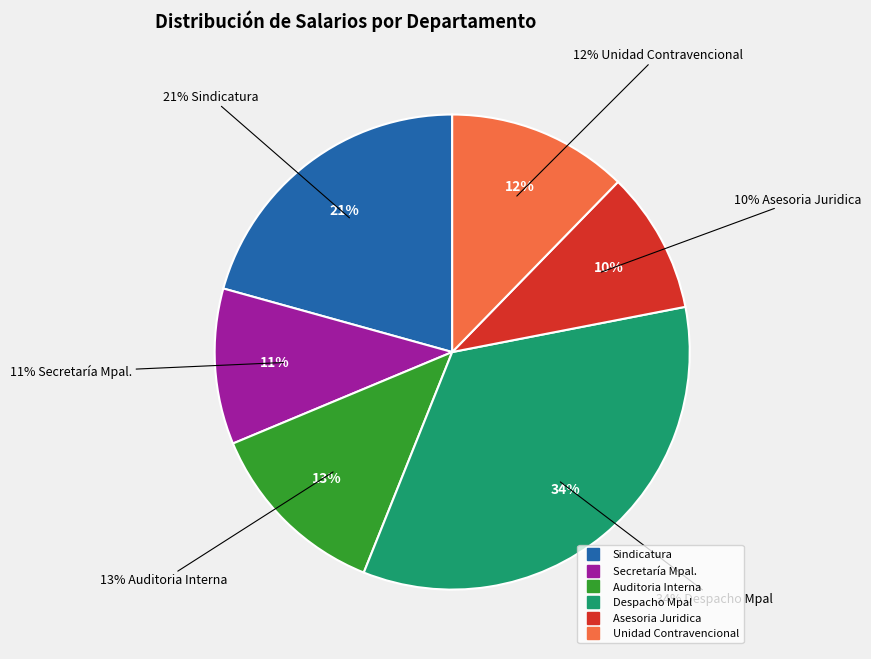

Which category has the biggest portion of the pie?

Despacho Mpal